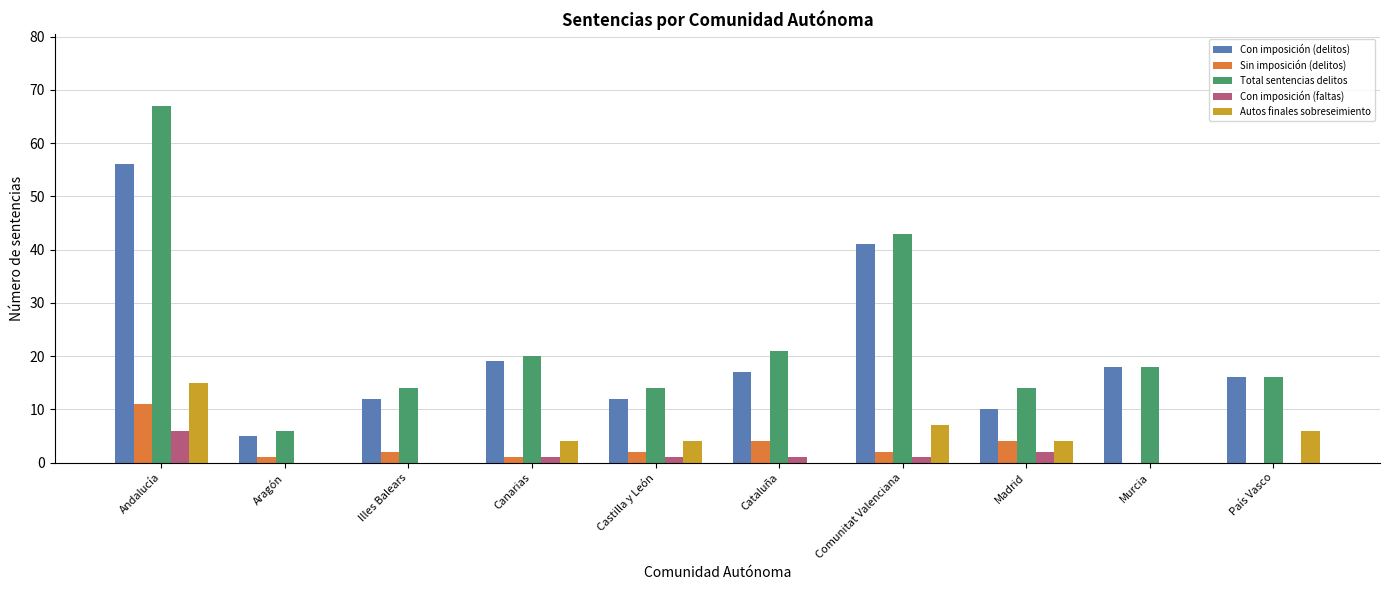

Reading right to left, list all the values displayed in this chart.

Con imposición (delitos): País Vasco=16	Murcia=18	Madrid=10	Comunitat Valenciana=41	Cataluña=17	Castilla y León=12	Canarias=19	Illes Balears=12	Aragón=5	Andalucía=56
Sin imposición (delitos): País Vasco=0	Murcia=0	Madrid=4	Comunitat Valenciana=2	Cataluña=4	Castilla y León=2	Canarias=1	Illes Balears=2	Aragón=1	Andalucía=11
Total sentencias delitos: País Vasco=16	Murcia=18	Madrid=14	Comunitat Valenciana=43	Cataluña=21	Castilla y León=14	Canarias=20	Illes Balears=14	Aragón=6	Andalucía=67
Con imposición (faltas): País Vasco=0	Murcia=0	Madrid=2	Comunitat Valenciana=1	Cataluña=1	Castilla y León=1	Canarias=1	Illes Balears=0	Aragón=0	Andalucía=6
Autos finales sobreseimiento: País Vasco=6	Murcia=0	Madrid=4	Comunitat Valenciana=7	Cataluña=0	Castilla y León=4	Canarias=4	Illes Balears=0	Aragón=0	Andalucía=15